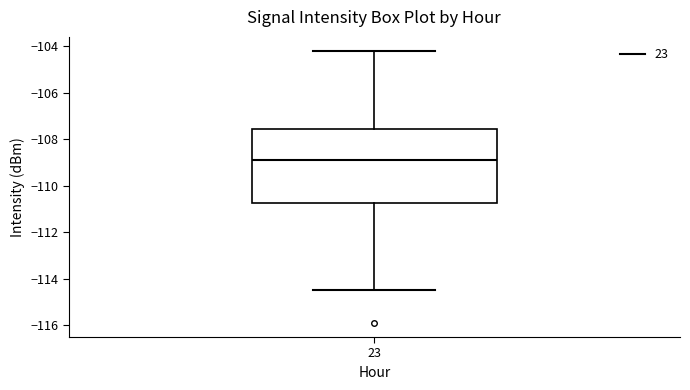

Read this box plot against the y-axis: the position of the median line, the range covered by the box, and the ends of both whiskers. The values are not printed on the chart, so give them approximately, as read against the axis.

median -108.8, box -110.8 to -107.6, whiskers -114.4 to -104.2